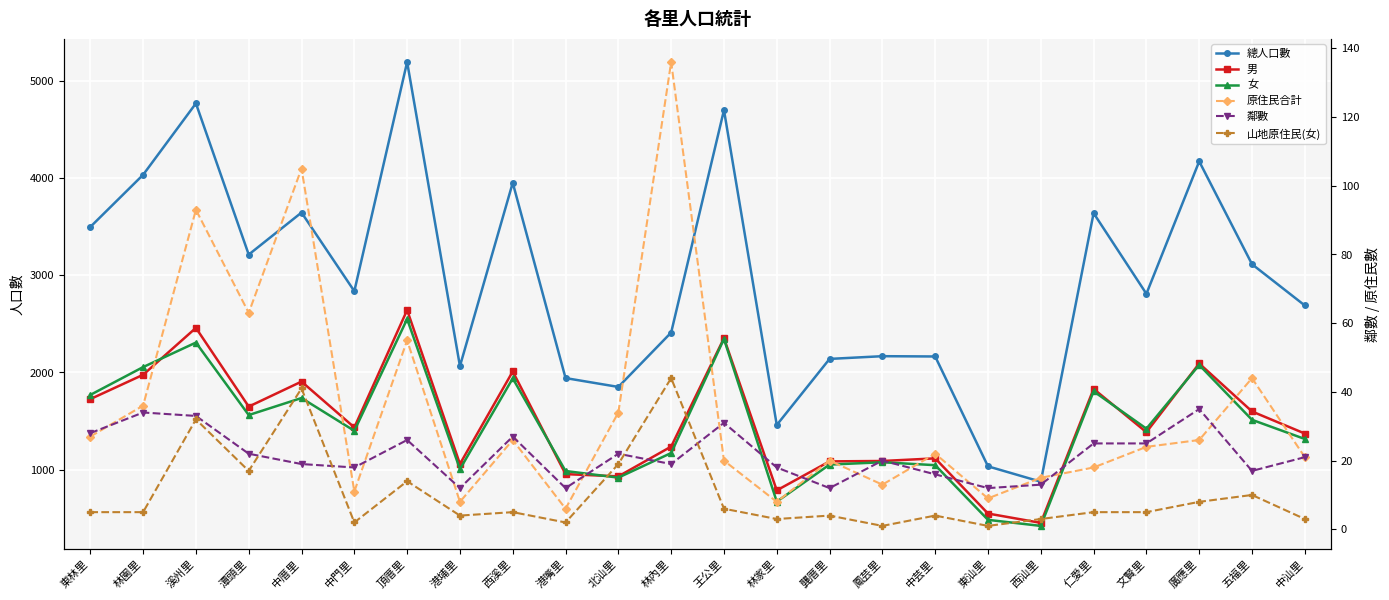

What is the sum of the 總人口數 values at 中汕里 and 溪州里?

7453